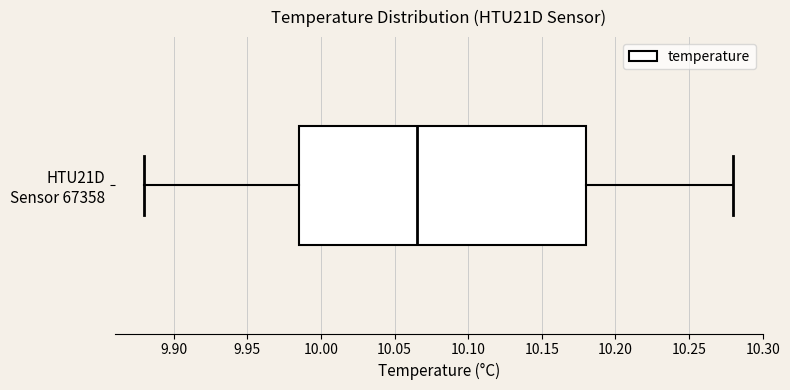

Read this box plot against the x-axis: the position of the median line, the range covered by the box, and the ends of both whiskers. The values are not printed on the chart, so give them approximately, as read against the axis.

median 10.065, box 9.985 to 10.180, whiskers 9.880 to 10.280